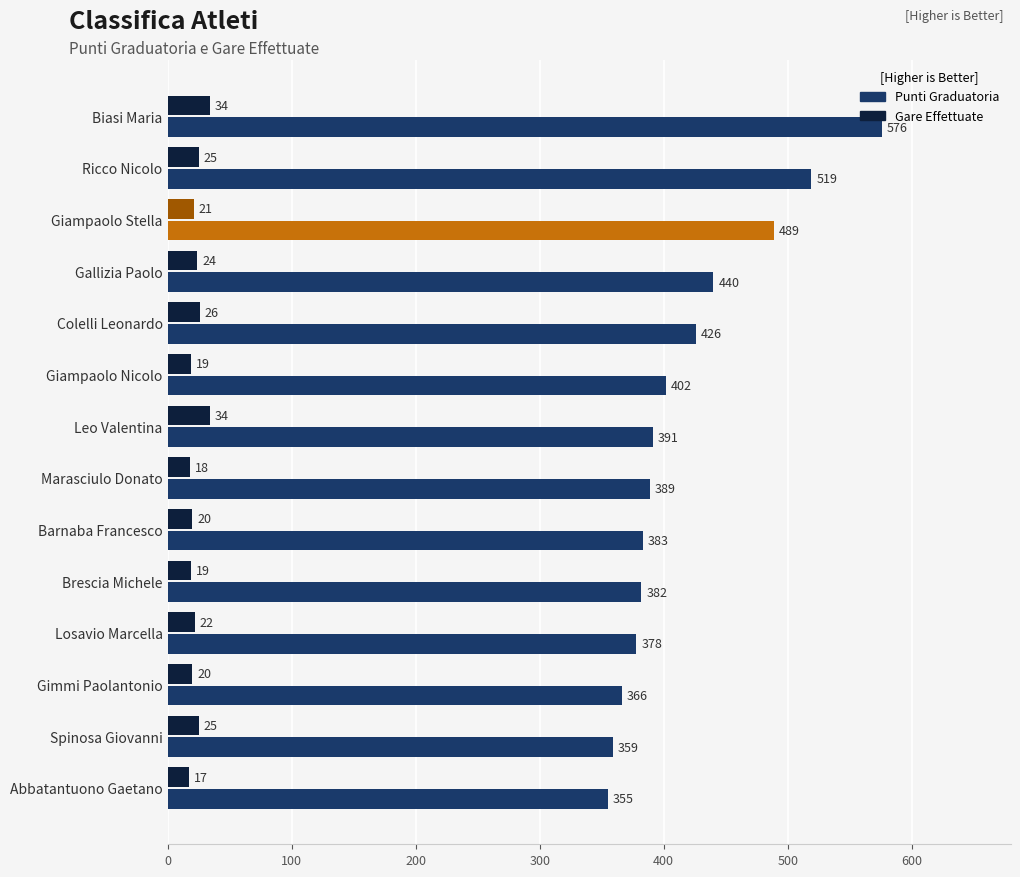

Is it true that Gare Effettuate equals 24 at Gallizia Paolo?

True